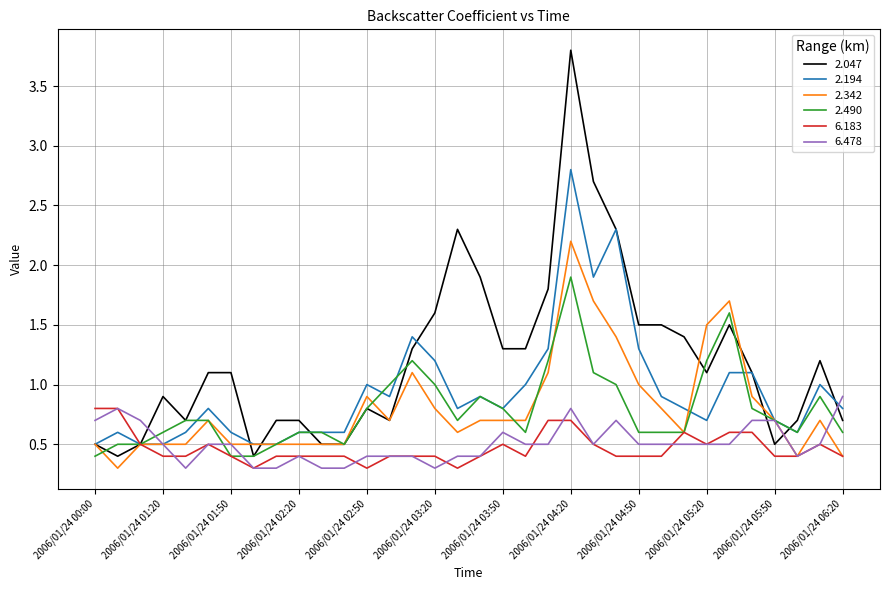

What is the maximum value for 2.342?

2.2